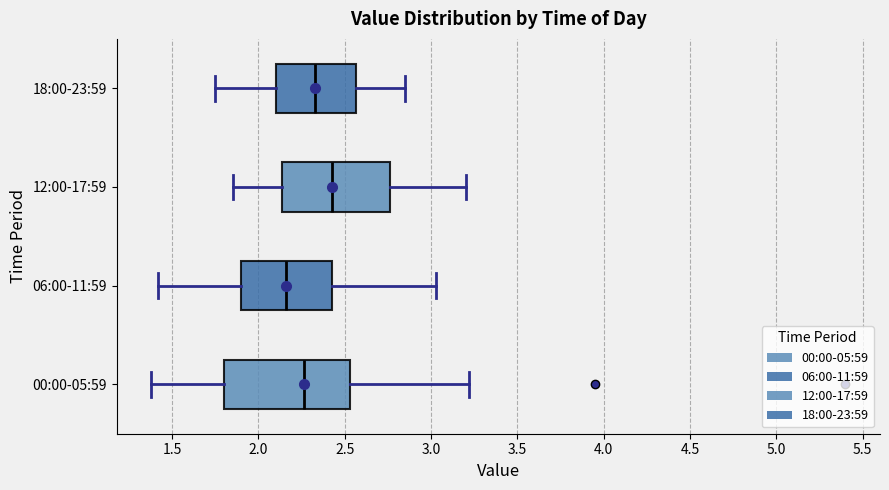

Where does the median line of the box for 06:00-11:59 sit on the x-axis? The values are not printed on the chart, so give them approximately, as read against the axis.

2.15